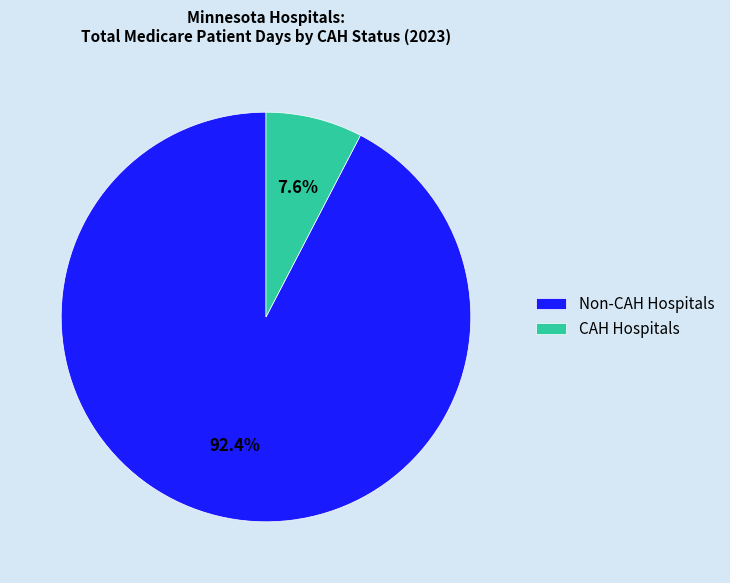

Is there any slice that represents more than half of the pie?

Yes